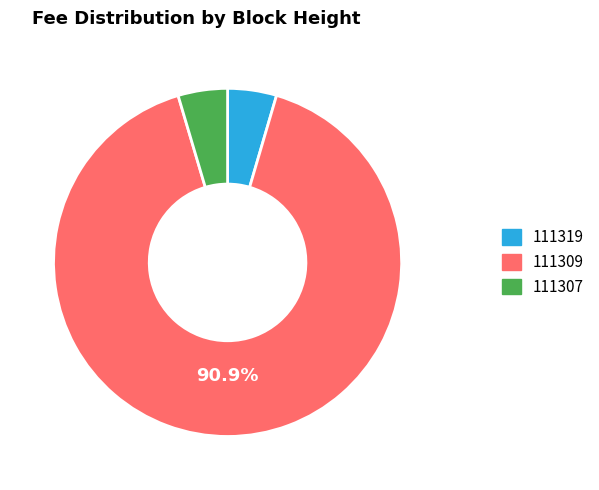

Between 111309 and 111319, which is larger?

111309